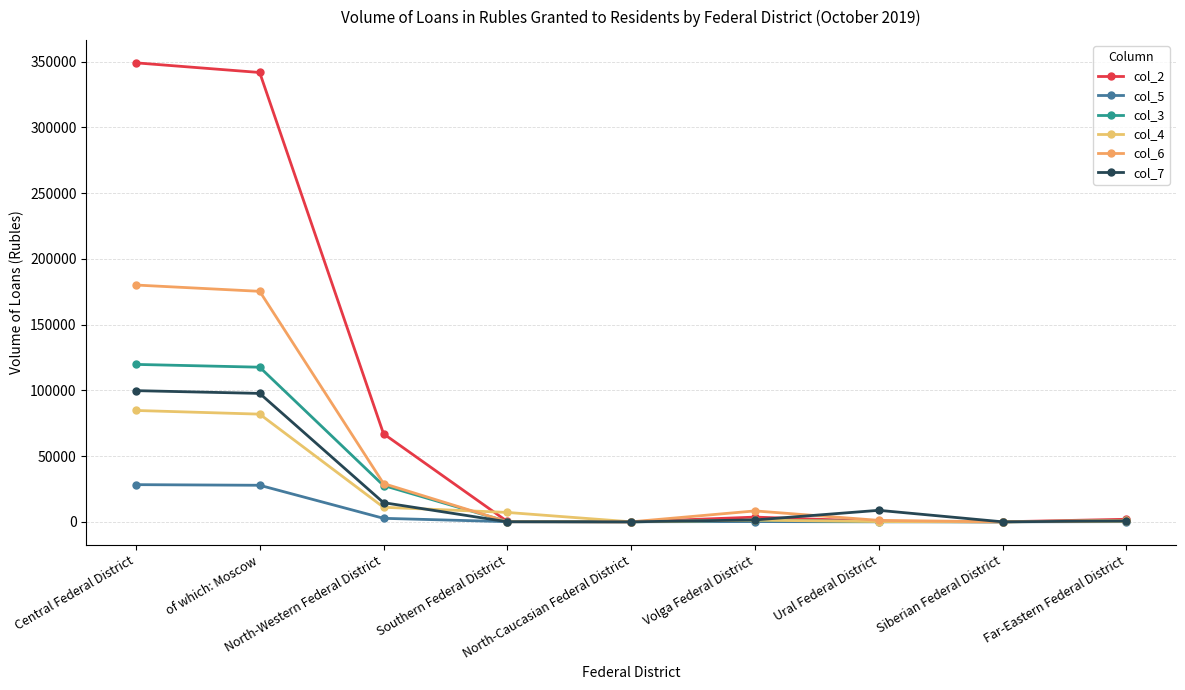

How many data points in col_3 are less than 1029?

4